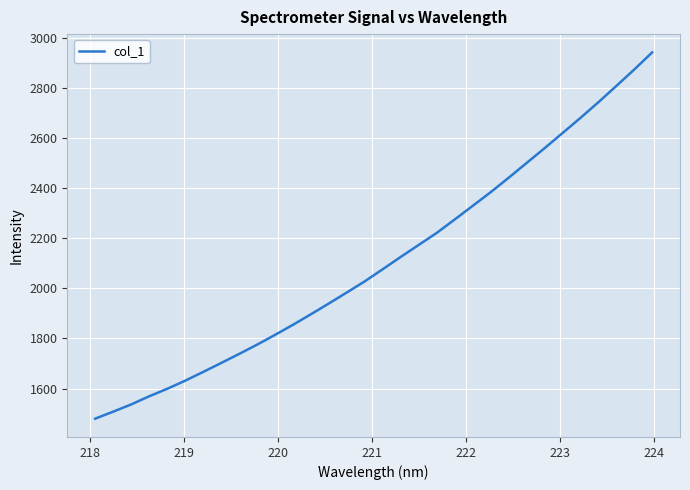

What is the difference between the maximum and minimum values?

1461.2